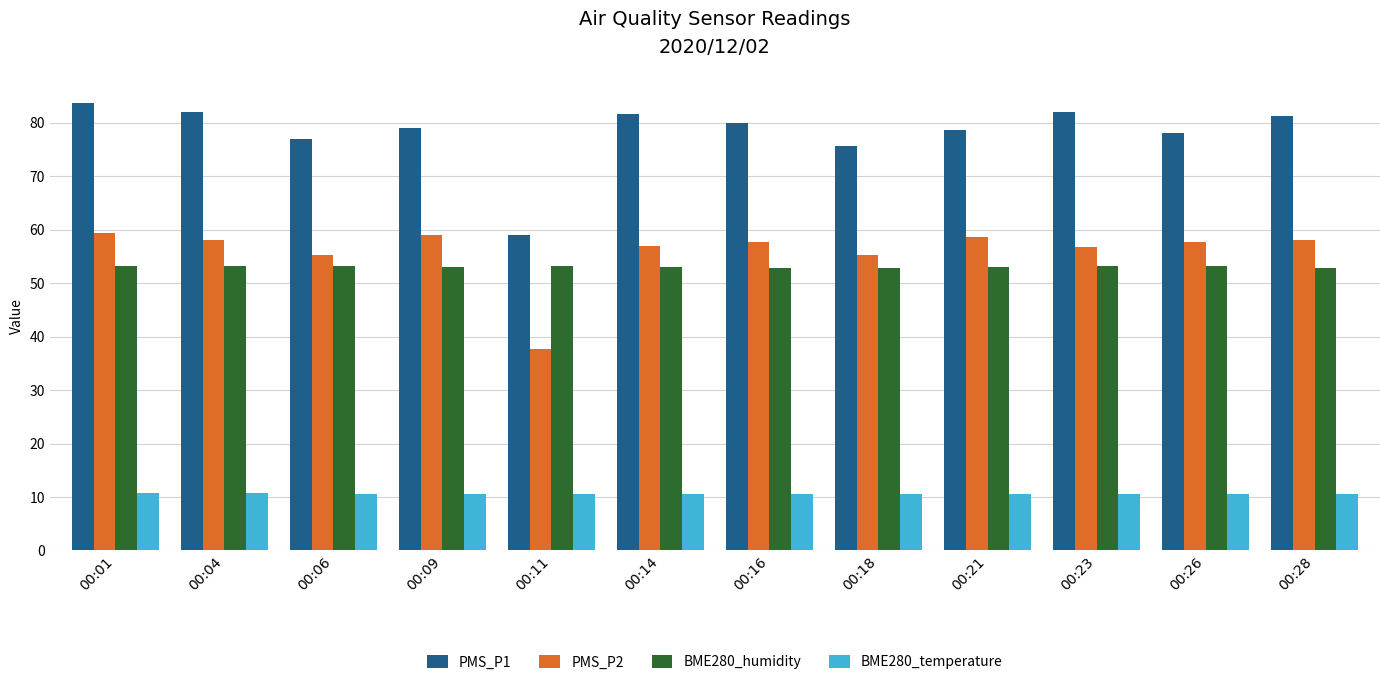

Which series has the largest total across all categories?

PMS_P1